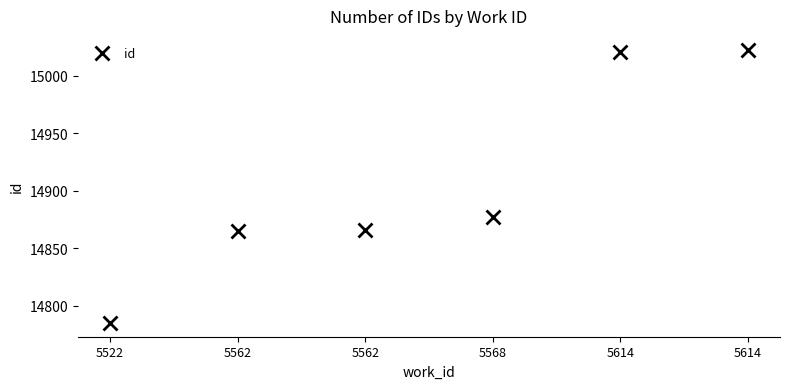

What is the ratio of the value at 5568 to the value at 5614?

1.0